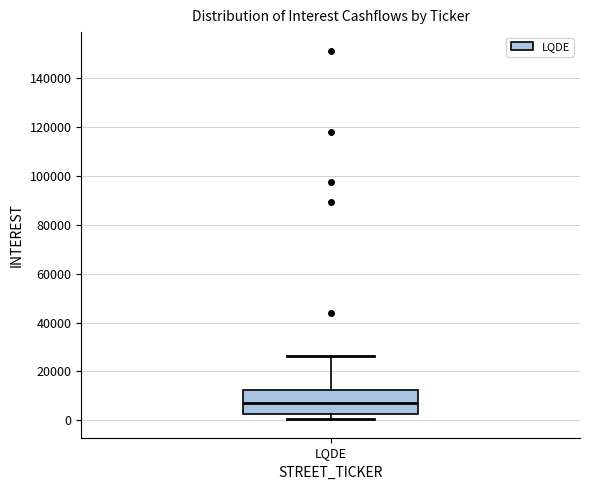

Transcribe this box plot: give where the median line is, the range the box spans, and where the two whiskers end, as read against the y-axis. The values are not printed on the chart, so give them approximately, as read against the axis.

median 6000, box 2000 to 12000, whiskers 0 to 26000